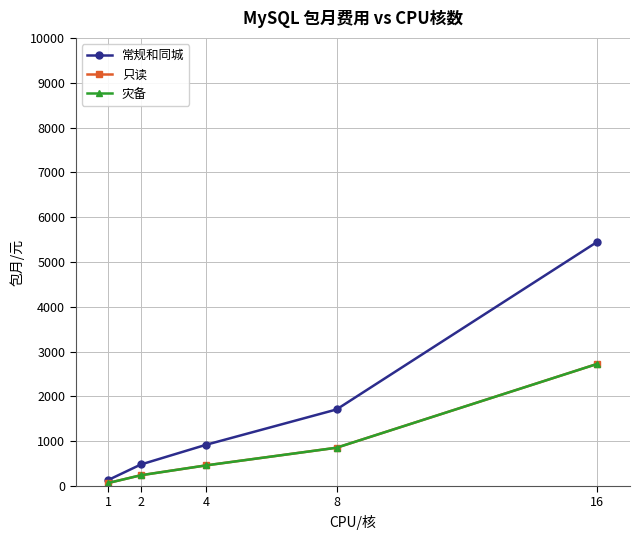

Rank the categories by 灾备 value from lowest to highest.

1, 2, 4, 8, 16